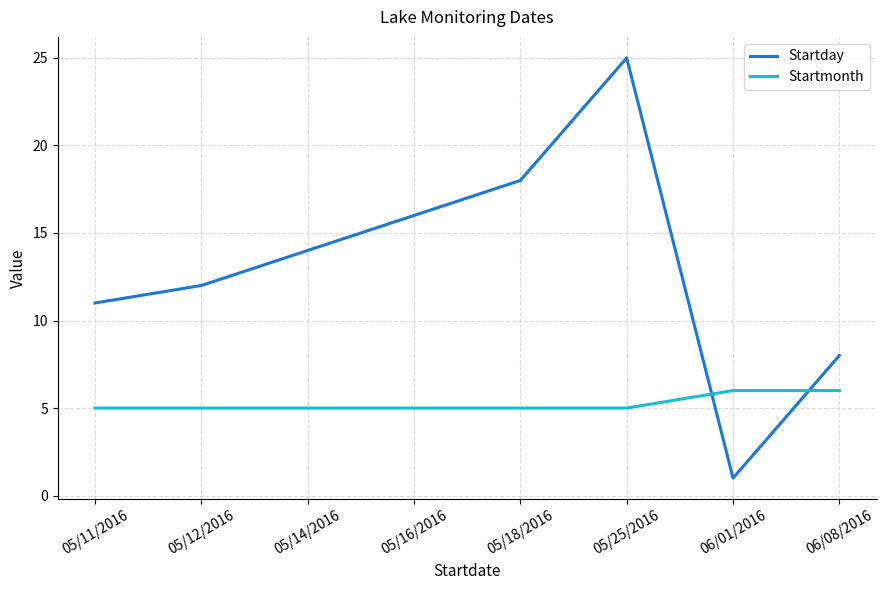

The value of Startmonth at 05/14/2016 is 5. True or false?

True